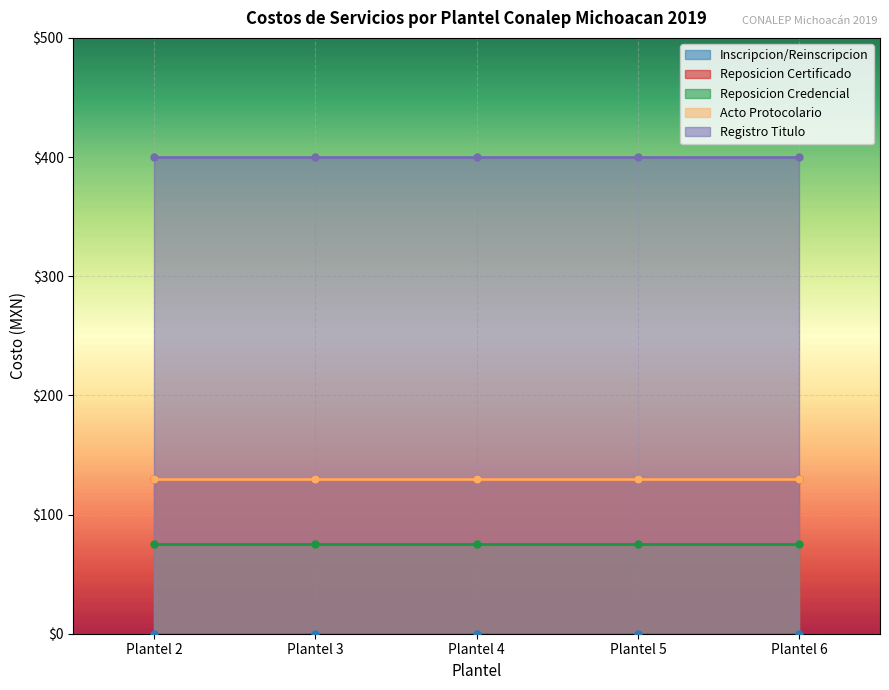

What is the difference between the second highest and minimum values in the Costo (MXN) series?

400